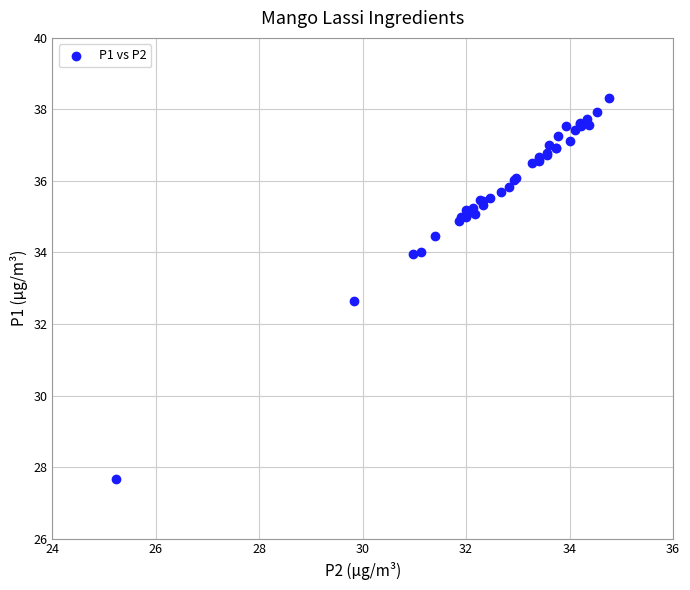

What Y value in the scatter plot is closest to 33?

32.6